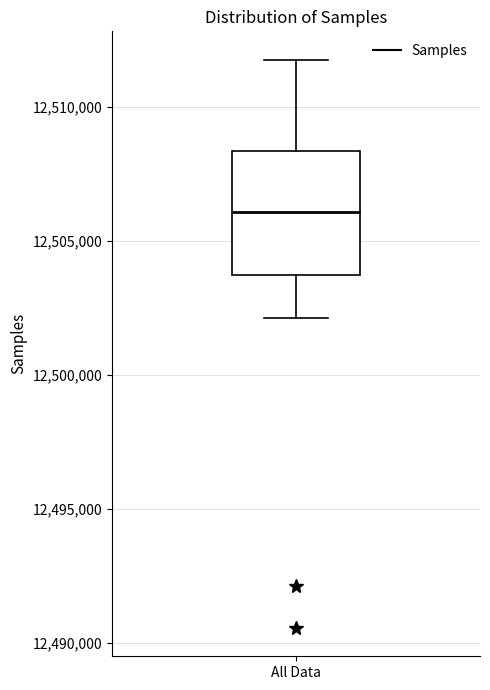

Where does the lower whisker of the box for All Data end on the y-axis? The values are not printed on the chart, so give them approximately, as read against the axis.

12502000